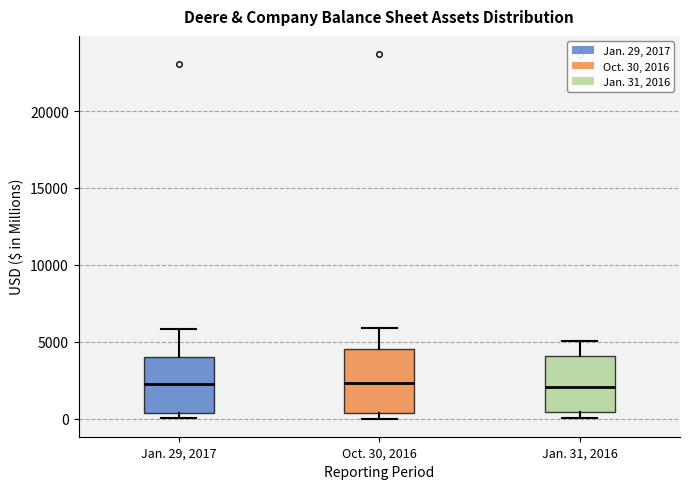

Reading left to right, read every box against the y-axis: the position of its median line, the range the box covers, and the ends of its whiskers. The values are not printed on the chart, so give them approximately, as read against the axis.

Jan. 29, 2017: median 2000, box 500 to 4000, whiskers 0 to 6000
Oct. 30, 2016: median 2500, box 500 to 4500, whiskers 0 to 6000
Jan. 31, 2016: median 2000, box 500 to 4000, whiskers 0 to 5000